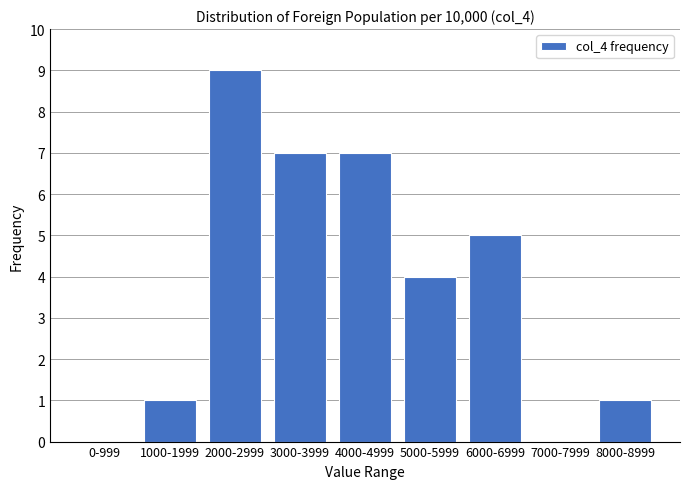

Reading left to right, extract all data points from this chart.

0-999=0	1000-1999=1	2000-2999=9	3000-3999=7	4000-4999=7	5000-5999=4	6000-6999=5	7000-7999=0	8000-8999=1